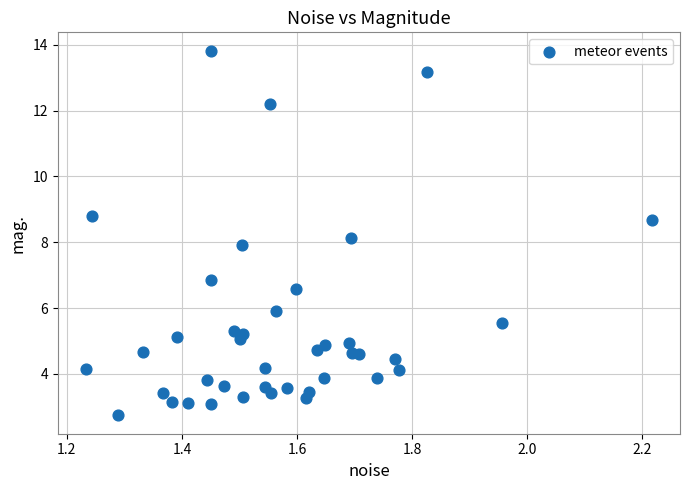

What is the range of X values (max minus min)?

1.0